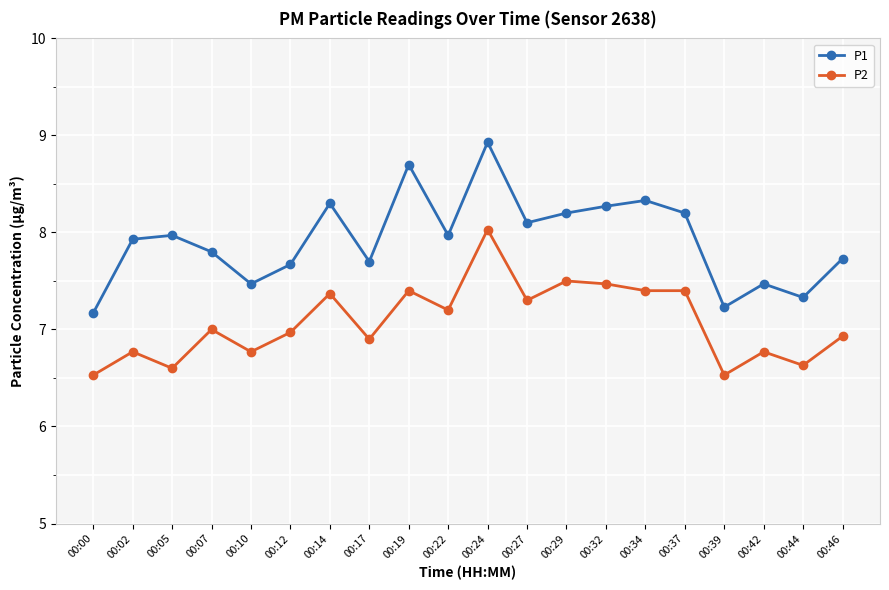

True or false: P1 and P2 cross at least once.

False